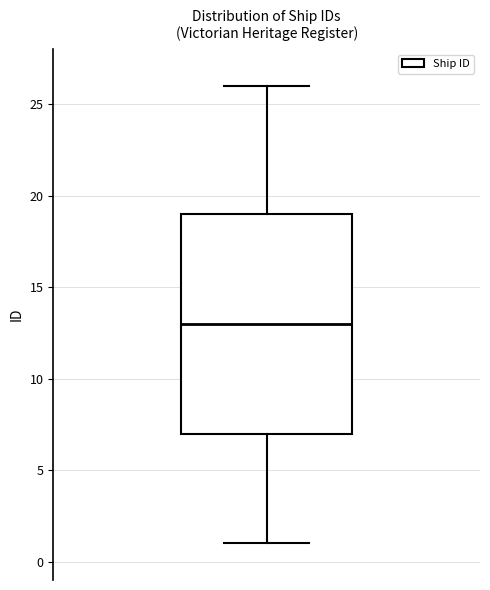

Read this box plot against the y-axis: the position of the median line, the range covered by the box, and the ends of both whiskers. The values are not printed on the chart, so give them approximately, as read against the axis.

median 13, box 7 to 19, whiskers 1 to 26